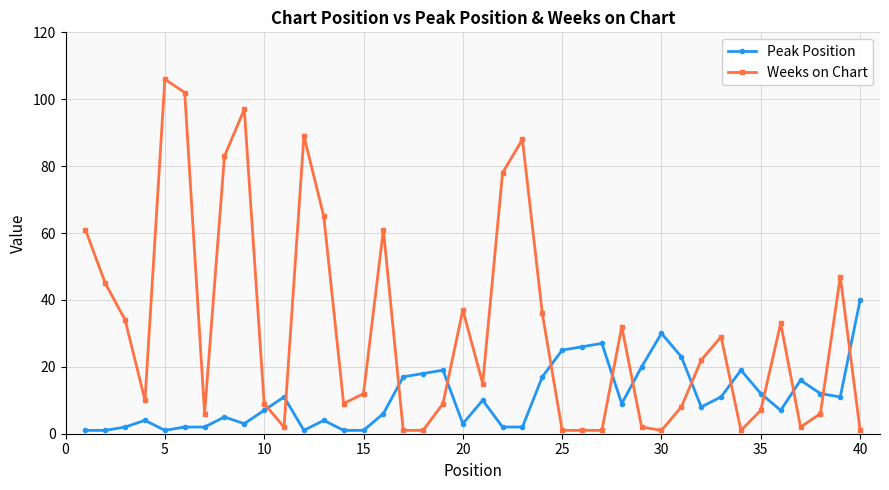

Is this an area chart (filled region under the line)?

No